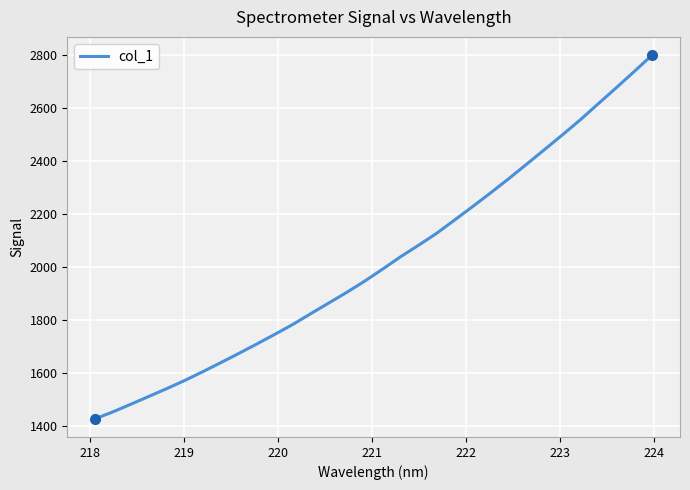

What is the greatest value displayed?

2801.4